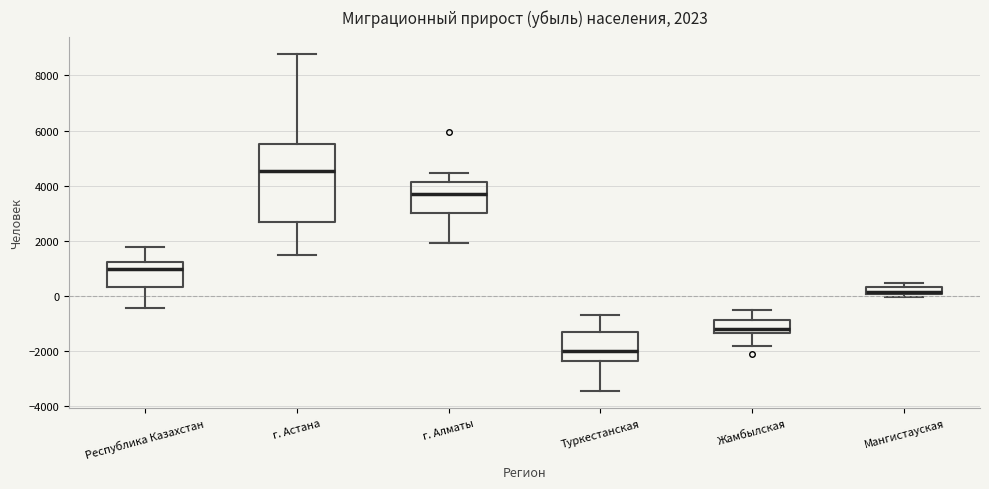

Which box is the tallest, from its lower edge to its upper edge?

г. Астана